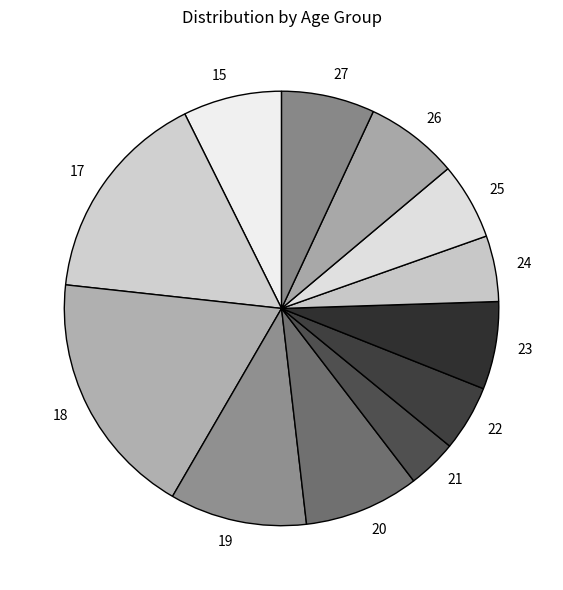

Between 15 and 17, which is larger?

17